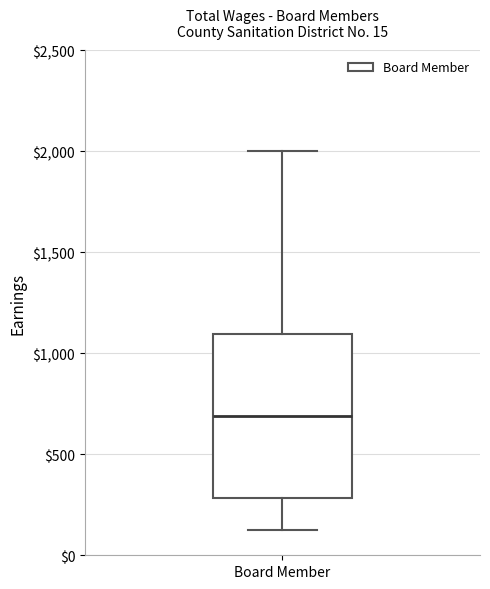

Transcribe this box plot: give where the median line is, the range the box spans, and where the two whiskers end, as read against the y-axis. The values are not printed on the chart, so give them approximately, as read against the axis.

median 700, box 300 to 1100, whiskers 150 to 2000